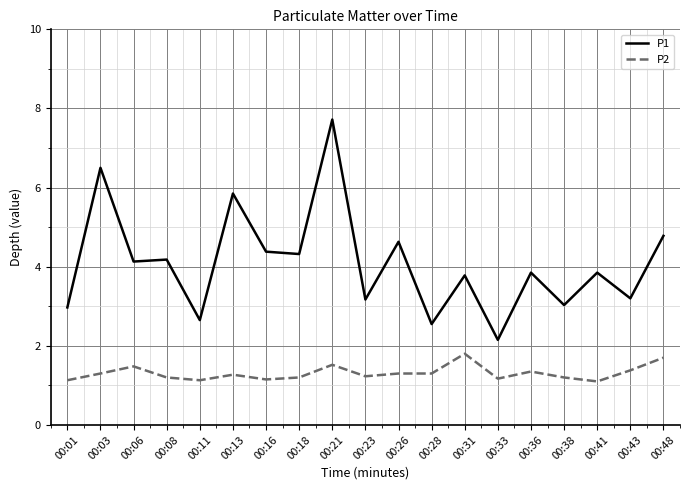

What is the smallest value displayed?

1.1